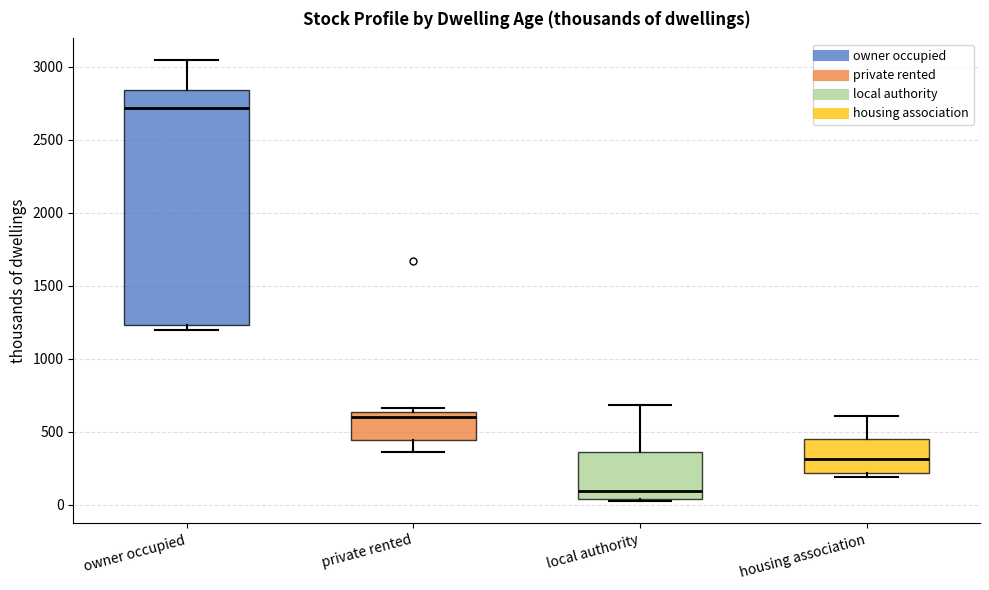

Which box's median line is the highest?

owner occupied